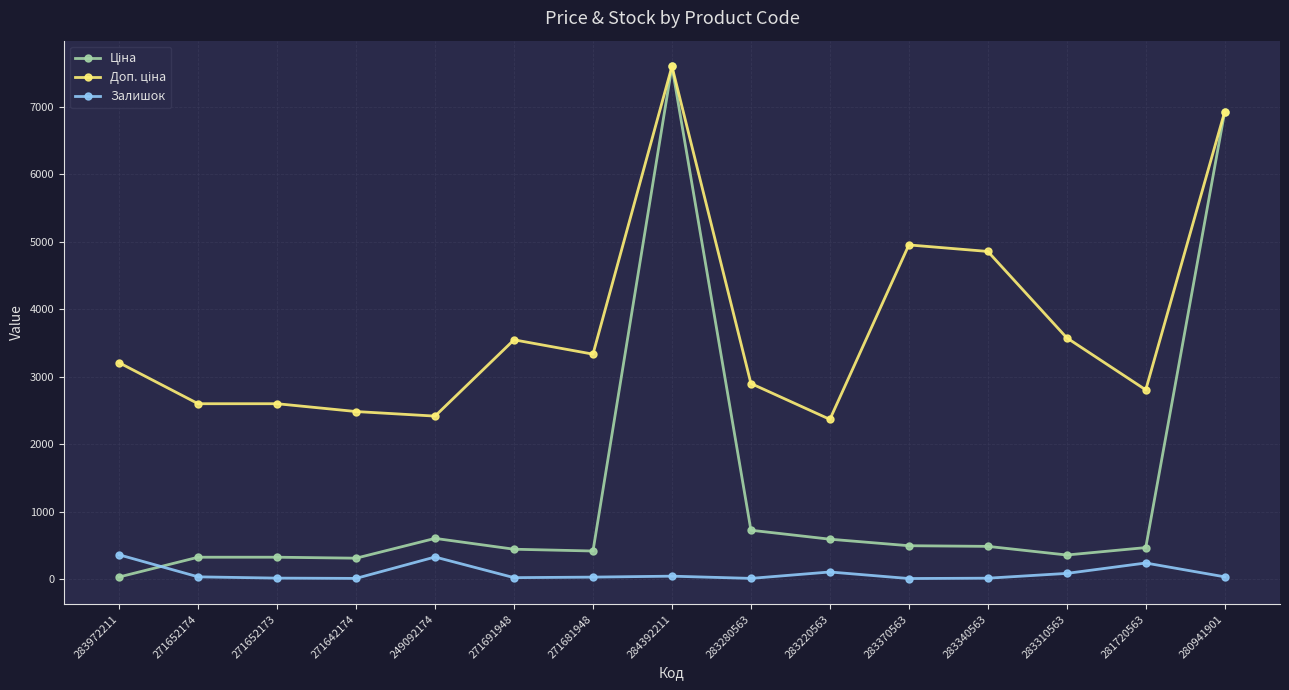

What is the difference between the highest and lowest values at 281720563?

2564.6